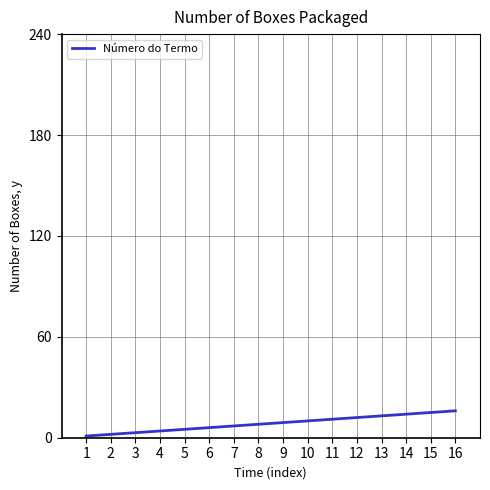

Is it true that the value at 12 is 12?

True